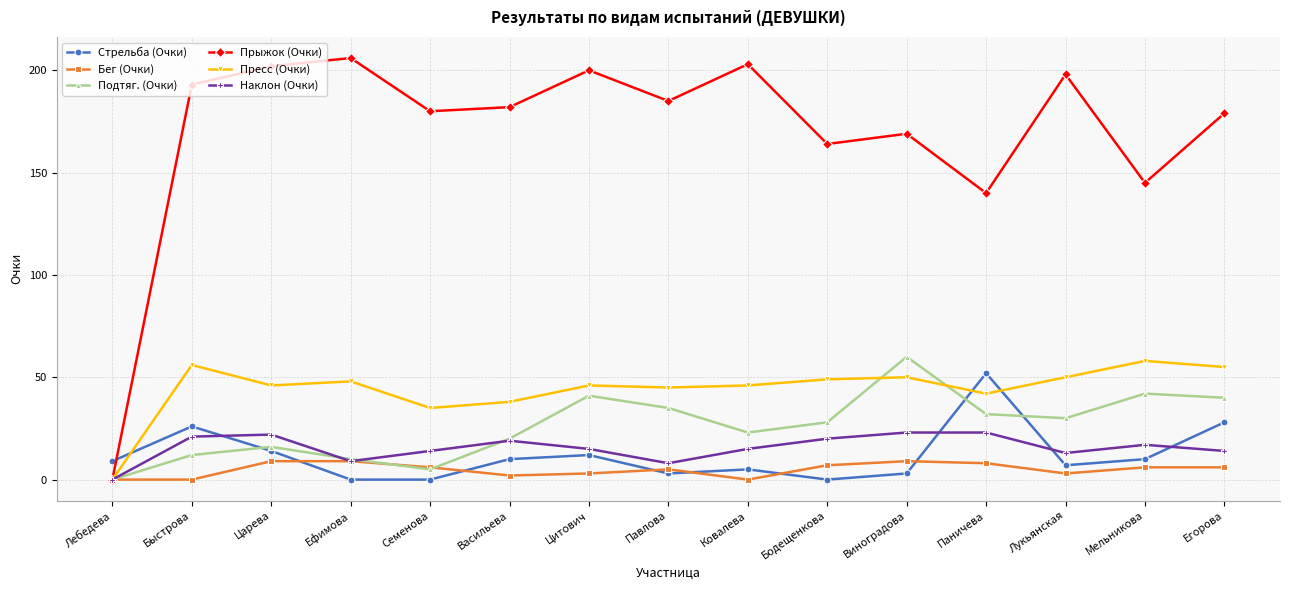

Rank the series by their maximum value, from lowest to highest.

Бег (Очки), Наклон (Очки), Стрельба (Очки), Пресс (Очки), Подтяг. (Очки), Прыжок (Очки)